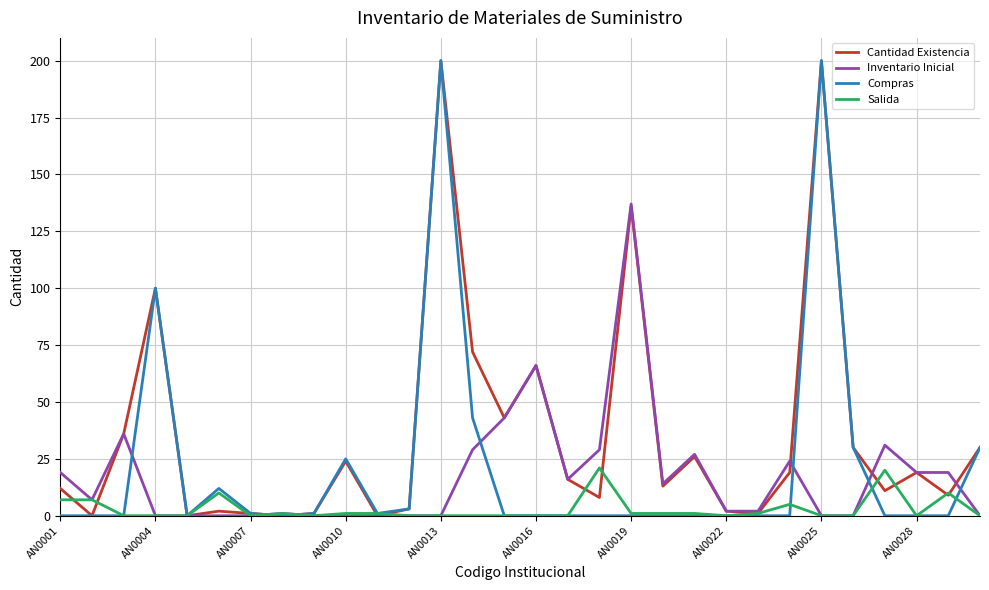

Reading right to left, extract all data points from this chart.

Cantidad Existencia: 30	9	19	11	30	200	19	1	2	26	13	136	8	16	66	43	72	200	3	0	24	1	0	1	2	0	100	36	0	12
Inventario Inicial: 0	19	19	31	0	0	24	2	2	27	14	137	29	16	66	43	29	0	0	0	0	0	1	0	0	0	0	36	7	19
Compras: 30	0	0	0	30	200	0	0	0	0	0	0	0	0	0	0	43	200	3	1	25	1	0	1	12	0	100	0	0	0
Salida: 0	10	0	20	0	0	5	1	0	1	1	1	21	0	0	0	0	0	0	1	1	0	1	0	10	0	0	0	7	7